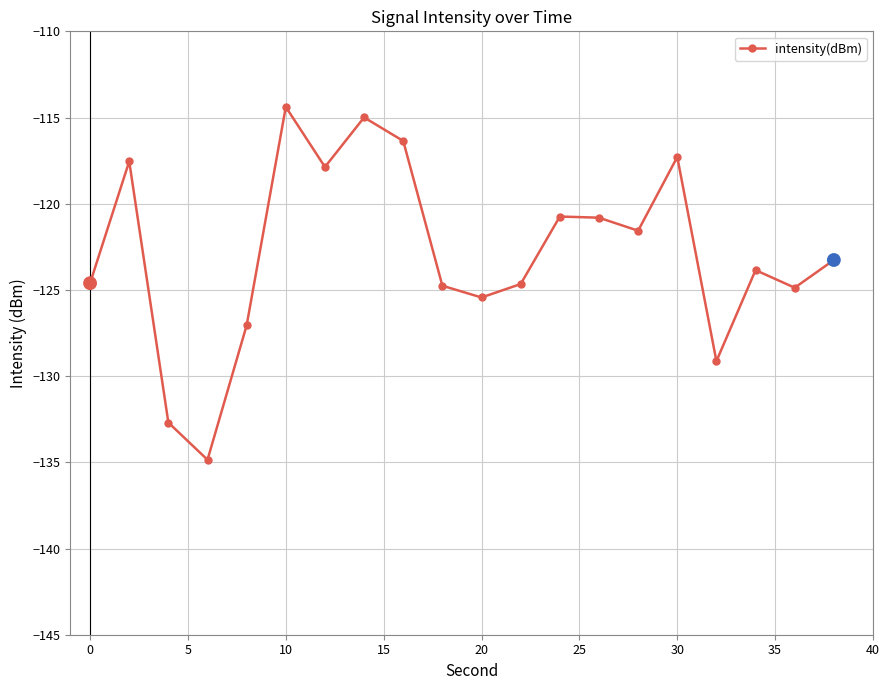

What is the sum of all values?

-2456.7